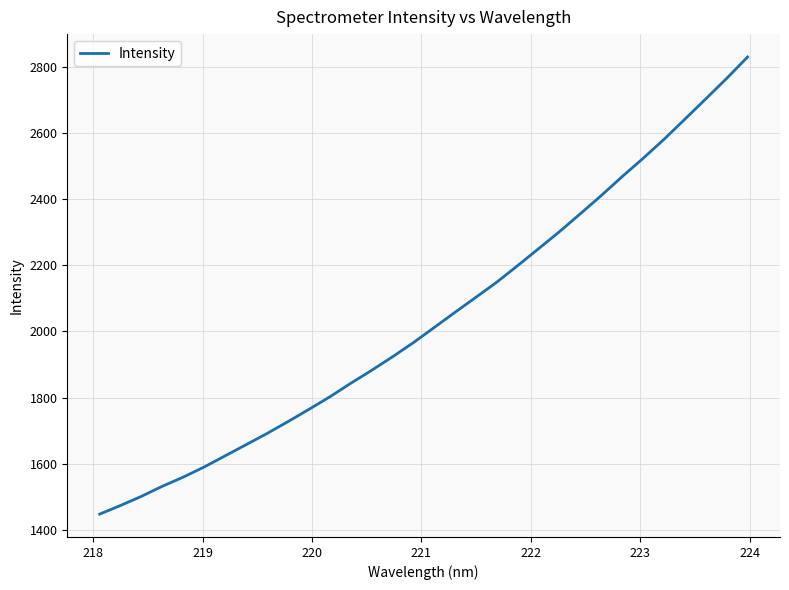

Is this an area chart (filled region under the line)?

No